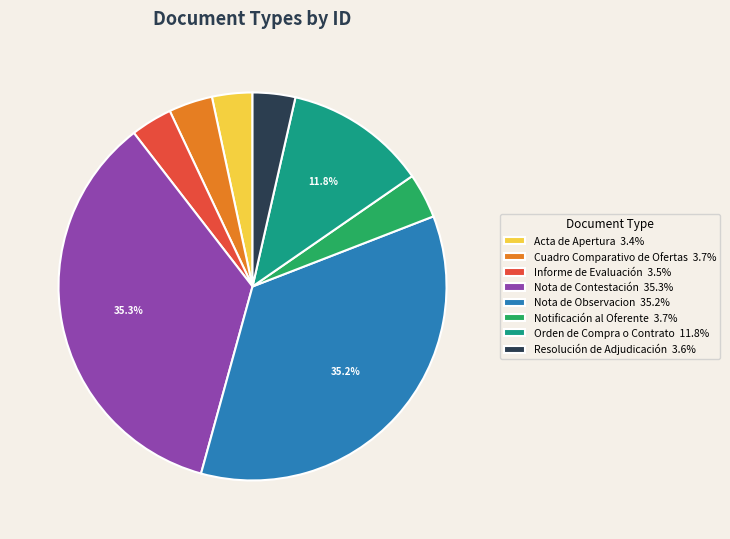

Is it true that Orden de Compra o Contrato is 3% of the pie?

False